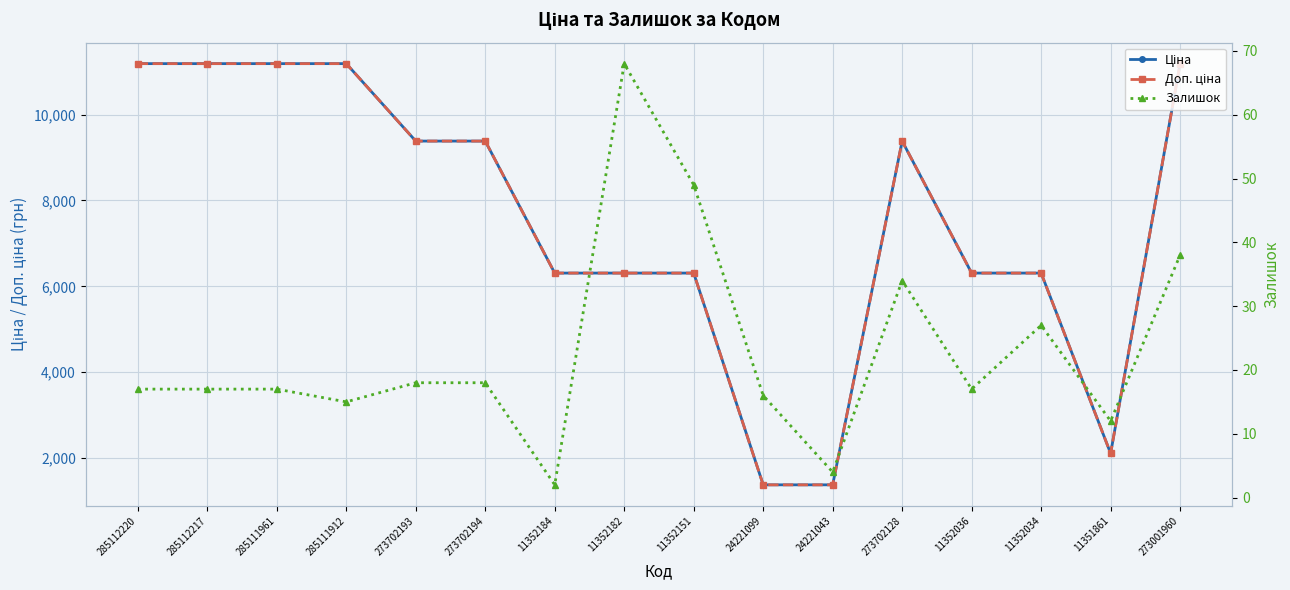

Reading left to right, transcribe all the data shown in this chart.

Ціна: 285112220=11188.2	285112217=11188.2	285111961=11188.2	285111912=11188.2	273702193=9384.0	273702194=9384.0	11352184=6308.8	11352182=6308.8	11352151=6308.8	24221099=1375.4	24221043=1375.4	273702128=9384.0	11352036=6308.8	11352034=6308.8	11351861=2108.4	273001960=11188.2
Доп. ціна: 285112220=11188.2	285112217=11188.2	285111961=11188.2	285111912=11188.2	273702193=9384.0	273702194=9384.0	11352184=6308.8	11352182=6308.8	11352151=6308.8	24221099=1375.0	24221043=1375.0	273702128=9384.0	11352036=6308.8	11352034=6308.8	11351861=2108.0	273001960=11188.2
Залишок: 285112220=17.0	285112217=17.0	285111961=17.0	285111912=15.0	273702193=18.0	273702194=18.0	11352184=2.0	11352182=68.0	11352151=49.0	24221099=16.0	24221043=4.0	273702128=34.0	11352036=17.0	11352034=27.0	11351861=12.0	273001960=38.0